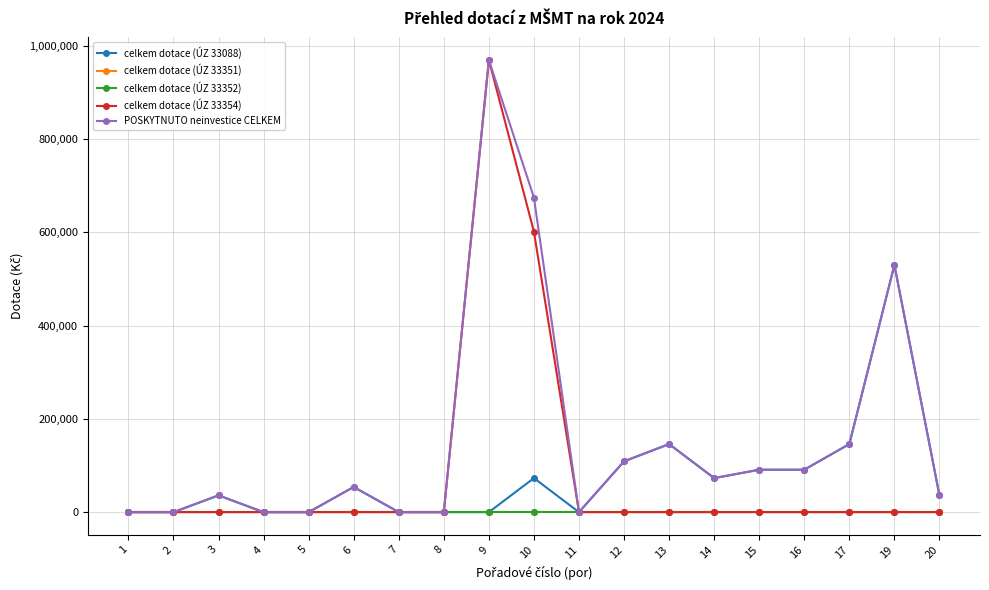

Does the chart have visible grid lines?

Yes